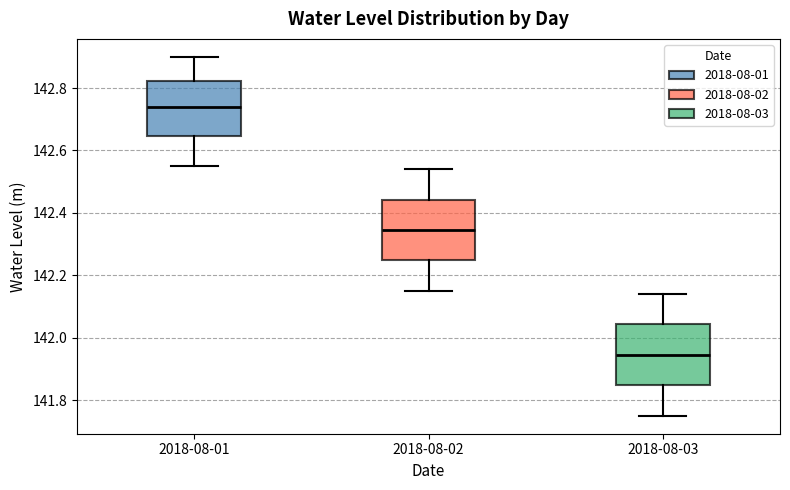

Where does the upper whisker of the box for 2018-08-02 end on the y-axis? The values are not printed on the chart, so give them approximately, as read against the axis.

142.54